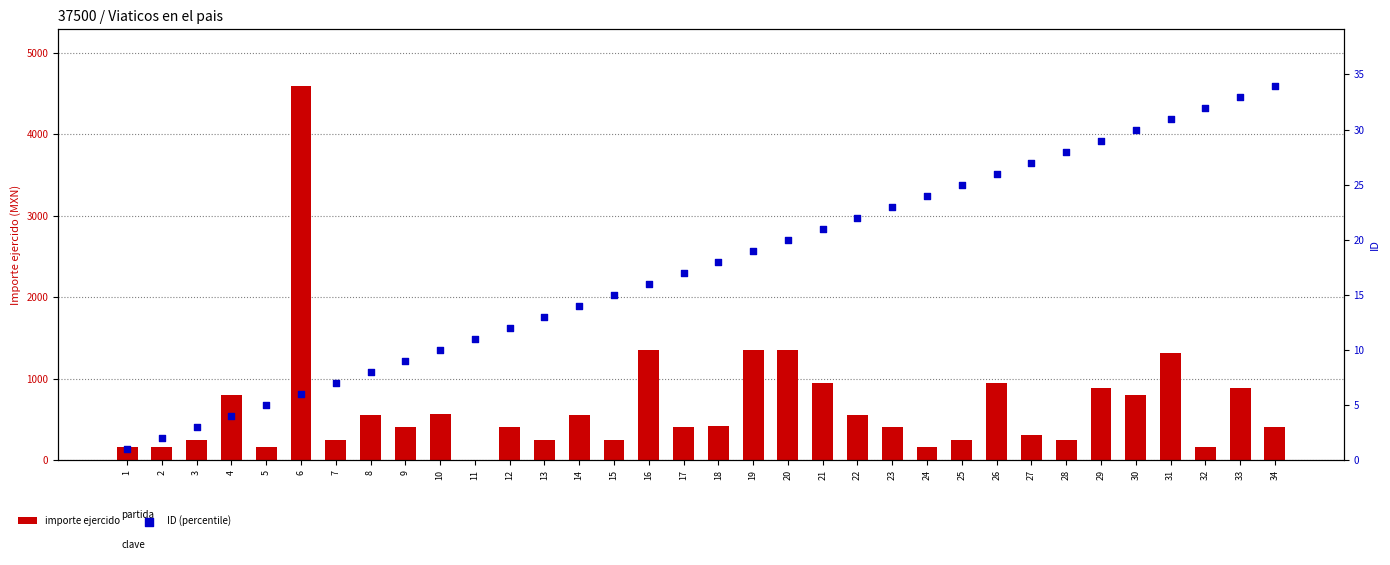

Which series has the widest spread of Y values?

importe ejercido